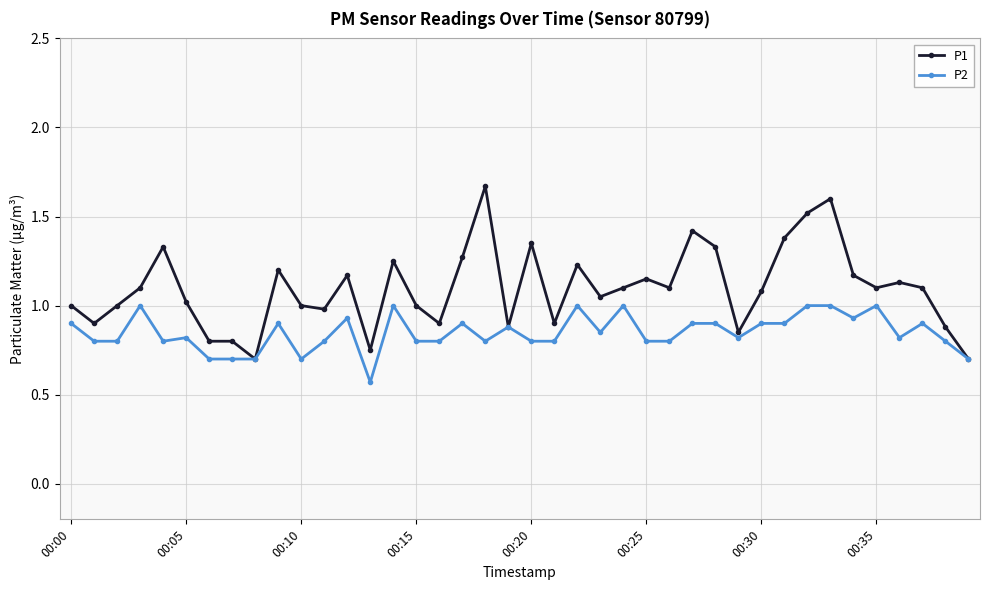

What are all the series names shown in the legend?

P1, P2